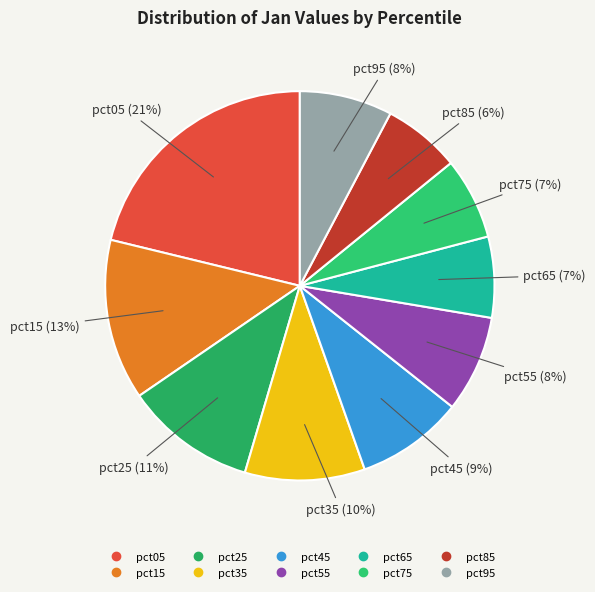

Between pct45 and pct75, which is larger?

pct45